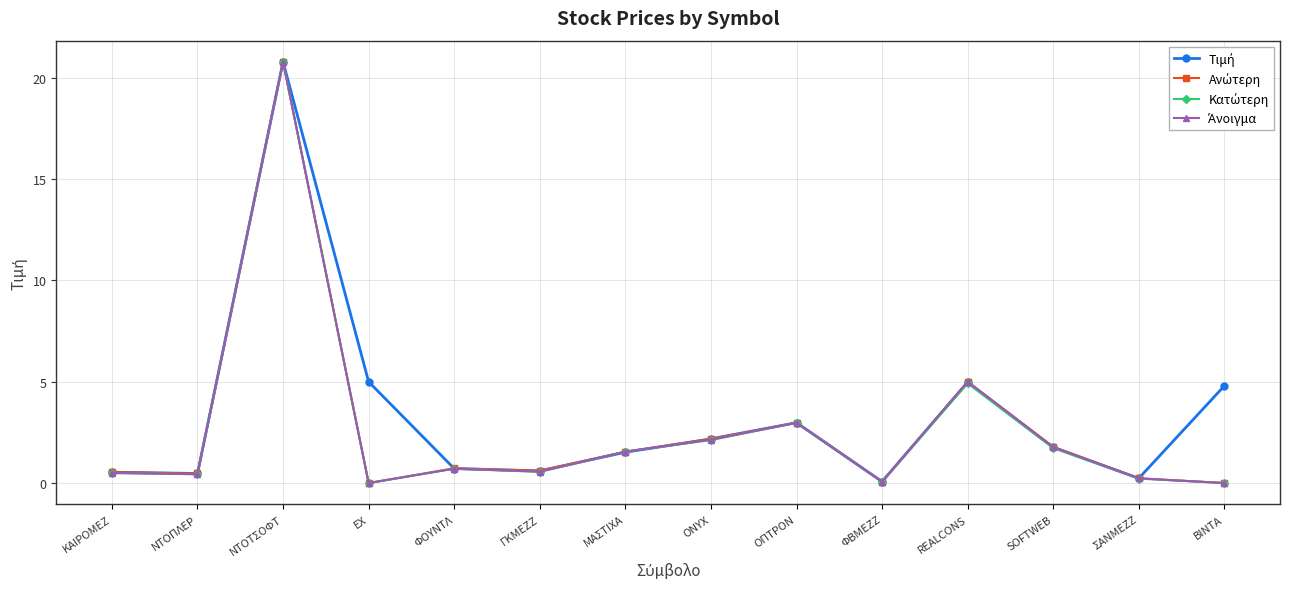

Which label corresponds to the largest value in the chart?

ΝΤΟΤΣΟΦΤ